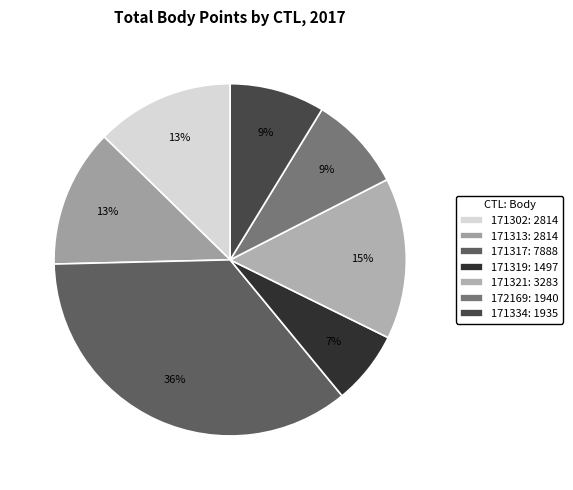

Which slice is the smallest?

171319